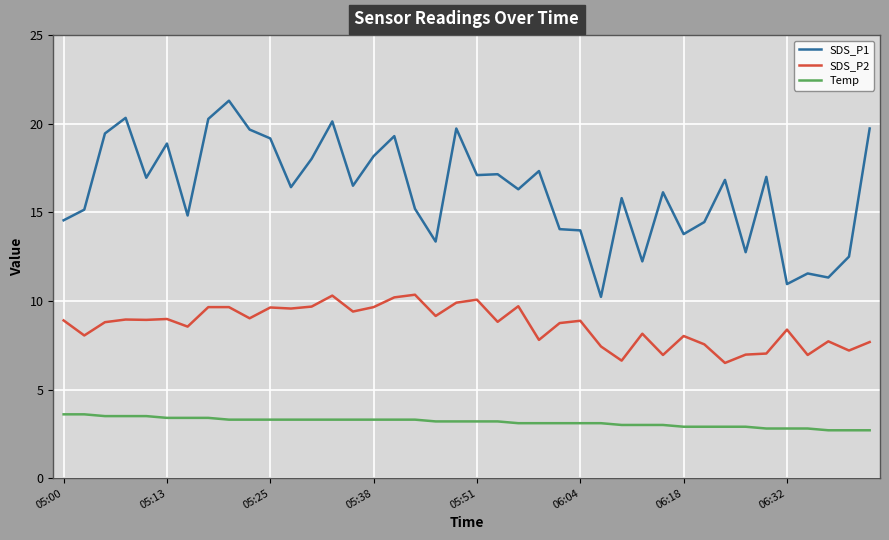

How many lines are shown in the chart?

3